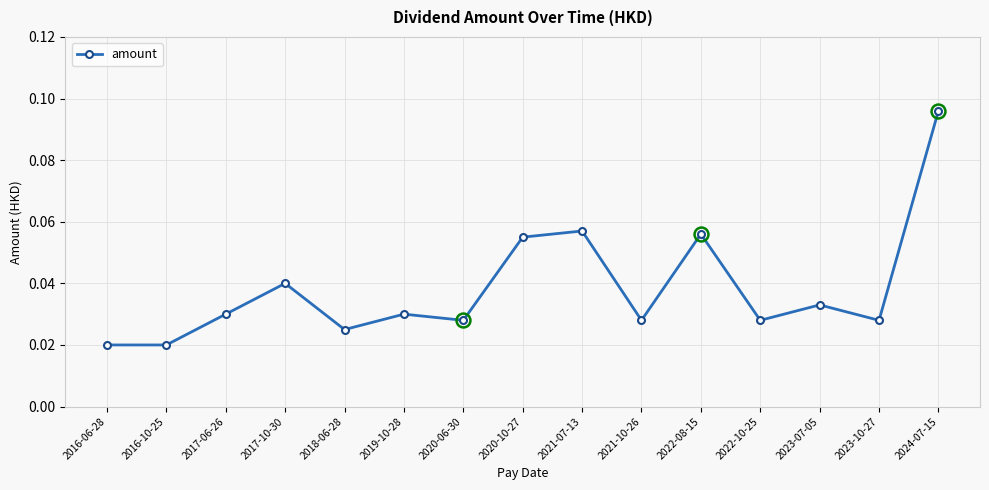

How many points are higher than both their immediate neighbors (excluding endpoints)?

5